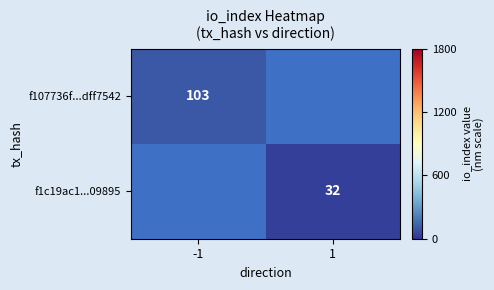

Count the number of data series in this chart.

2